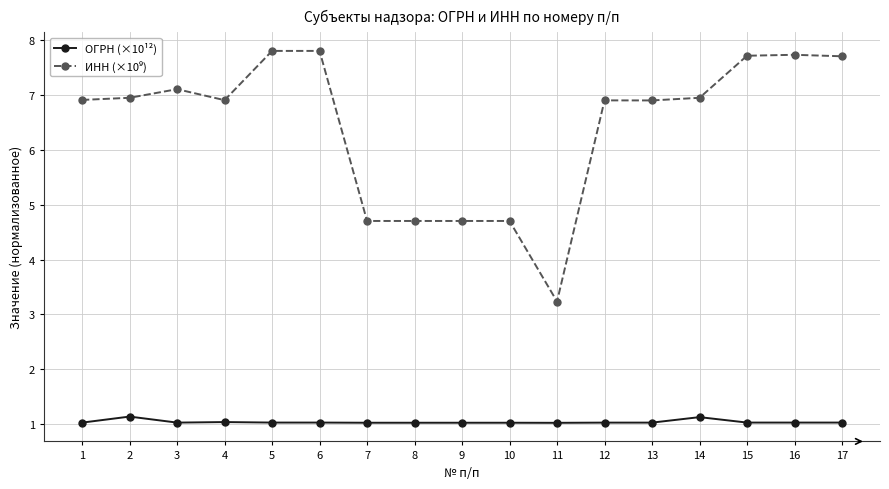

What is the total value across all series at 2?

8.1